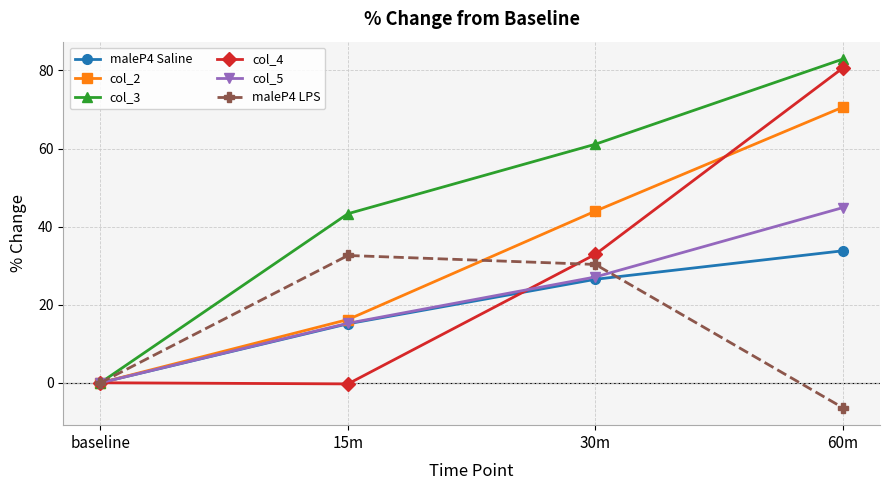

The value of col_5 at 60m is 44.9. True or false?

True